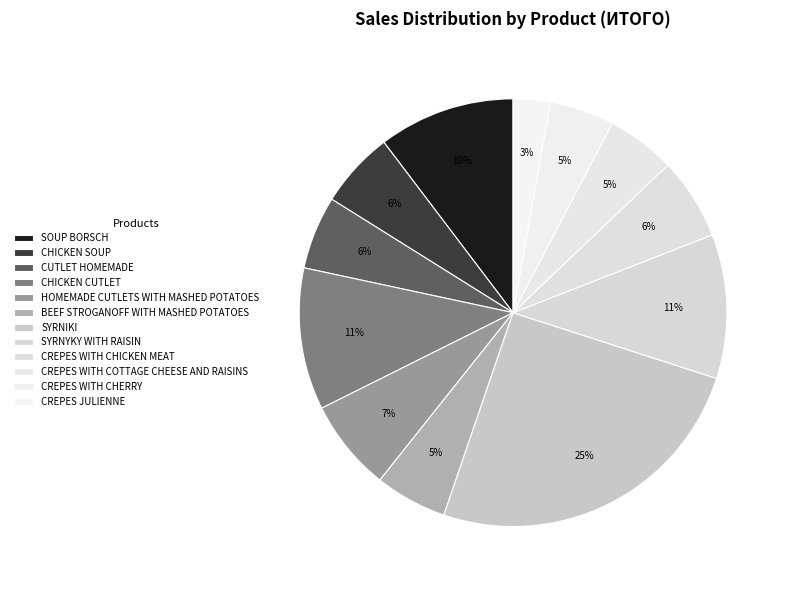

How many slices are in this pie chart?

12